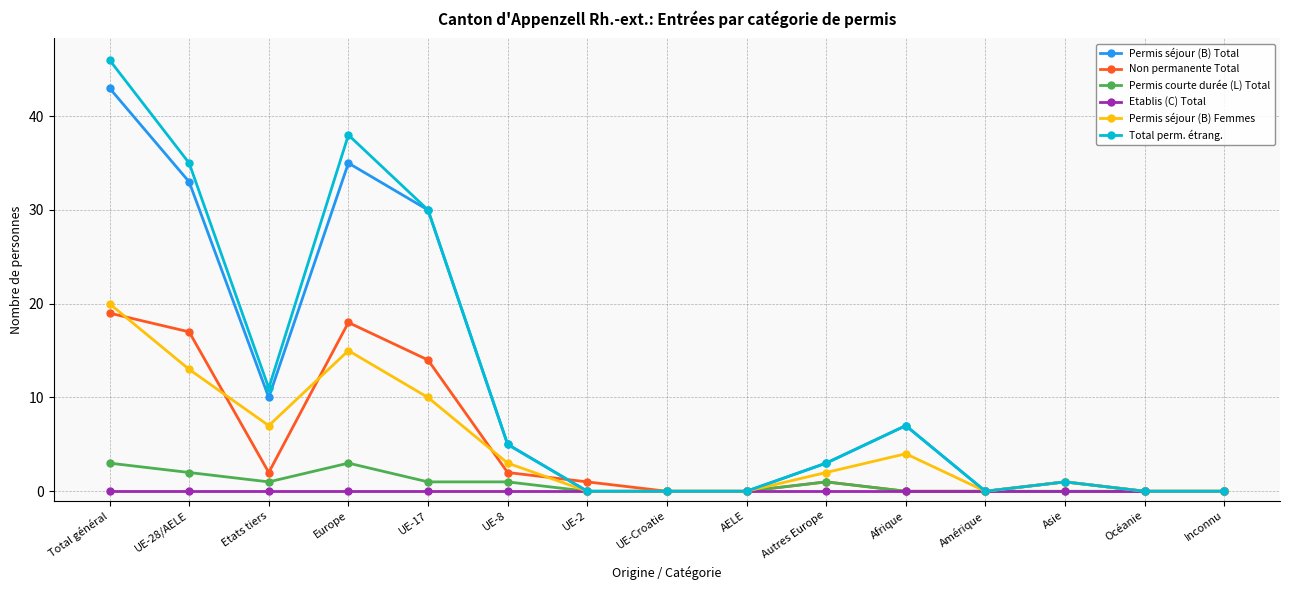

What is the average value of the Non permanente Total series?

5